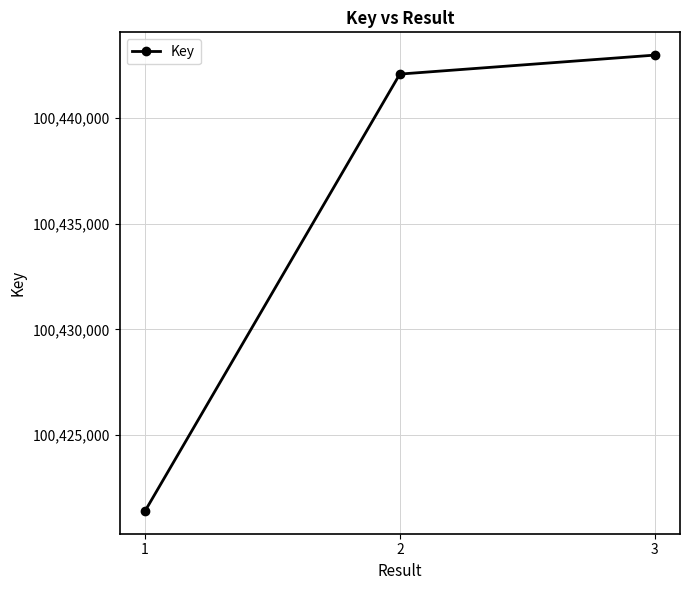

List the labels in order of value, largest first.

3, 2, 1